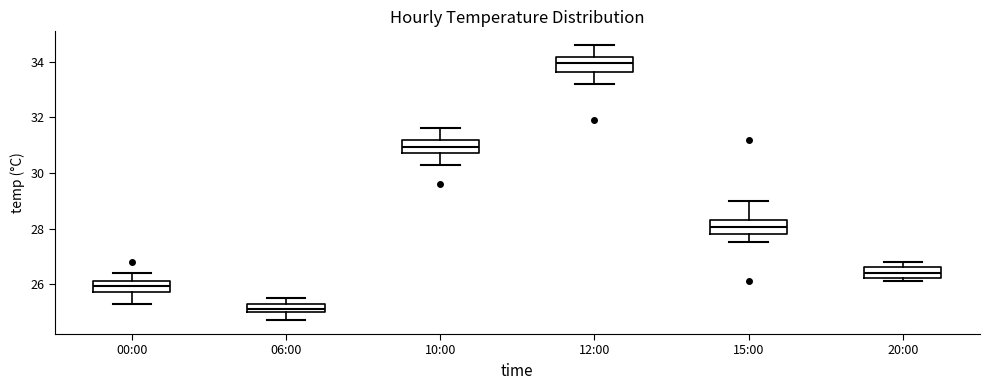

Where does the median line of the box for 20:00 sit on the y-axis? The values are not printed on the chart, so give them approximately, as read against the axis.

26.4